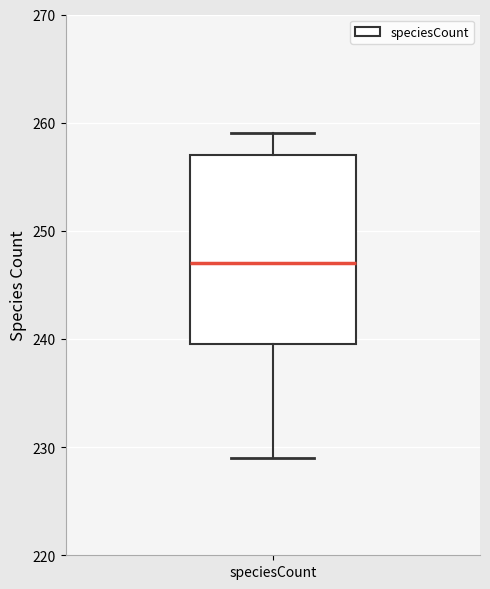

Read this box plot against the y-axis: the position of the median line, the range covered by the box, and the ends of both whiskers. The values are not printed on the chart, so give them approximately, as read against the axis.

median 247, box 240 to 257, whiskers 229 to 259